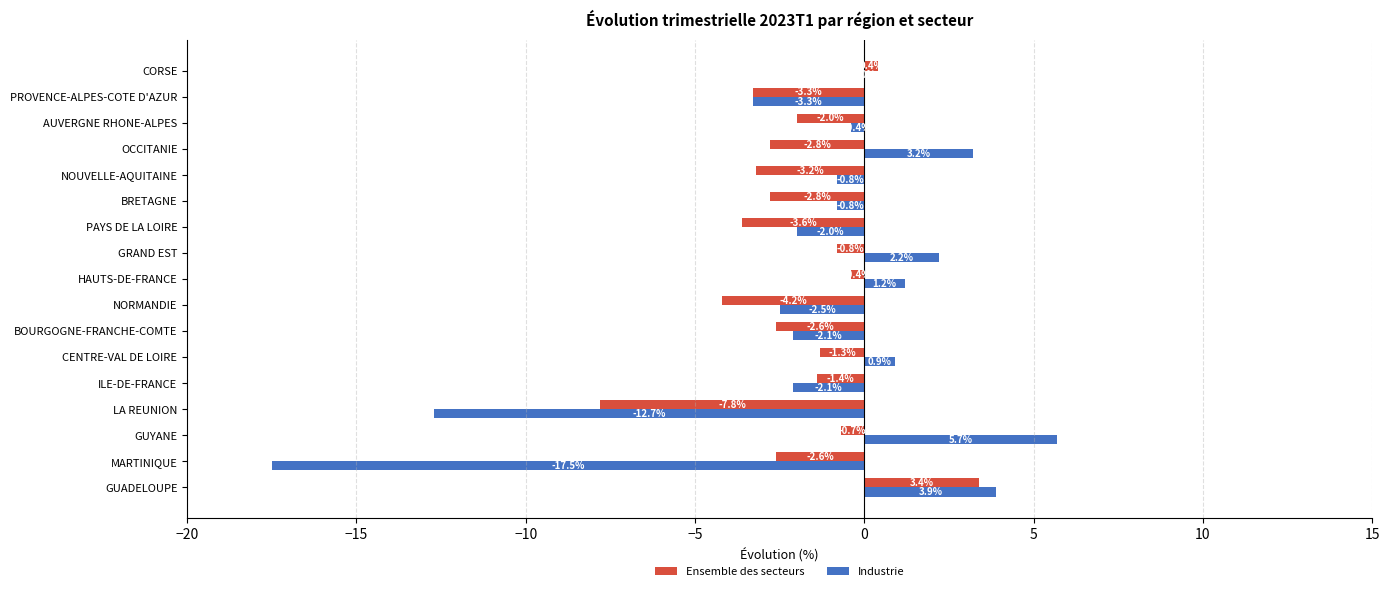

At which category is the sum across all series the highest?

GUADELOUPE